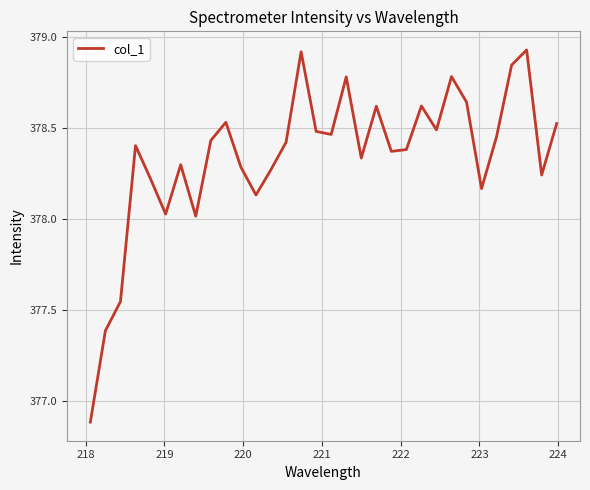

How many categories are shown in the chart?

32